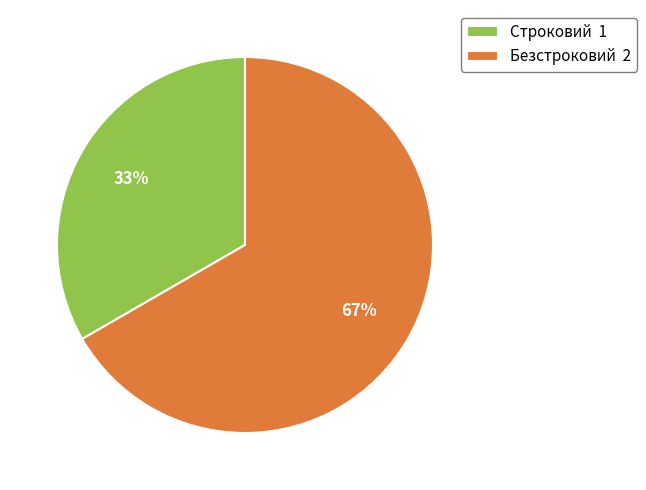

To the nearest percent, what is the combined percentage of Строковий 1 and Безстроковий 2?

100%